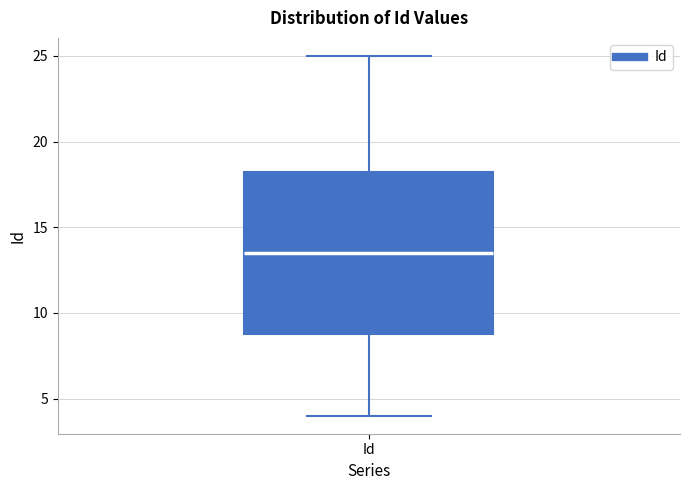

Transcribe this box plot: give where the median line is, the range the box spans, and where the two whiskers end, as read against the y-axis. The values are not printed on the chart, so give them approximately, as read against the axis.

median 13.5, box 9.0 to 18.5, whiskers 4.0 to 25.0